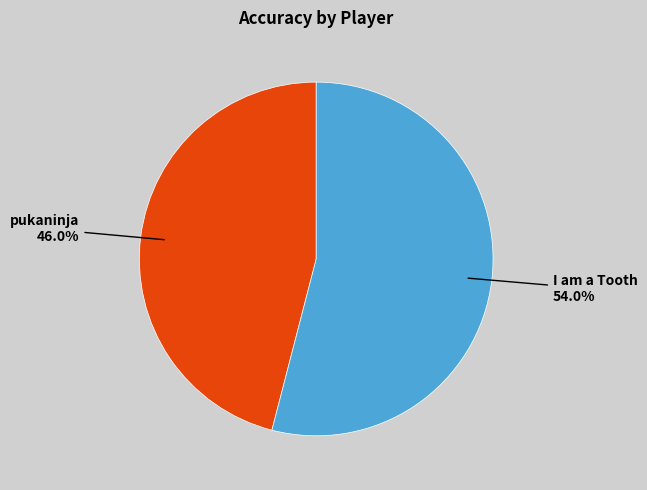

Combined, do I am a Tooth and pukaninja account for over 50%?

Yes